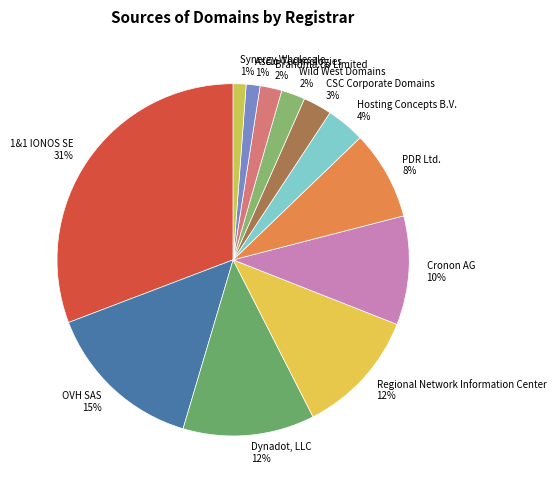

To the nearest percent, what portion does Brandma.co Limited represent?

2%